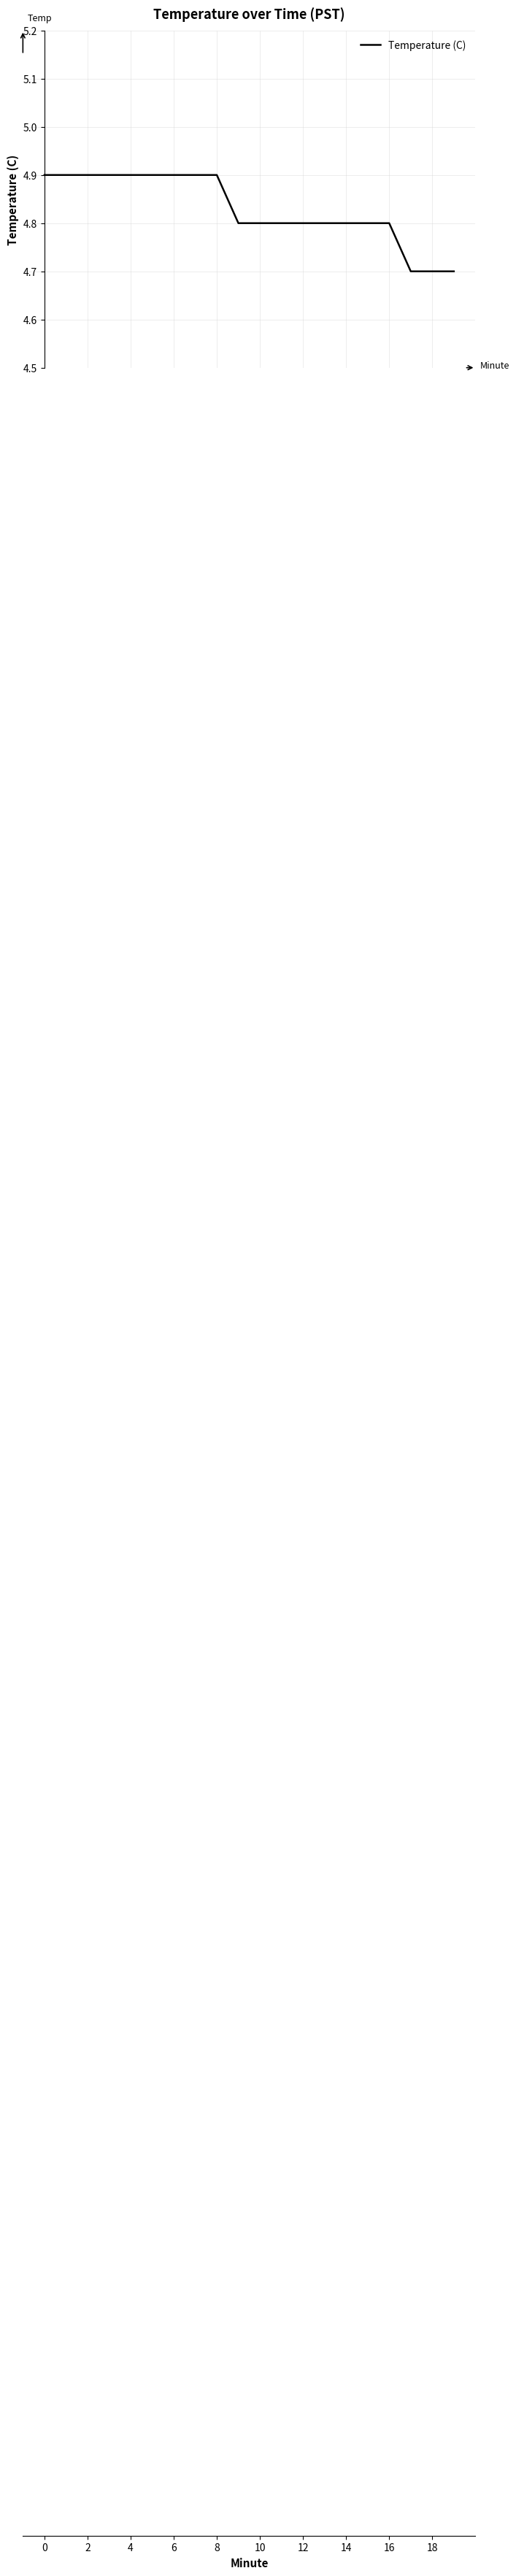

What is the maximum value shown in the chart?

4.9